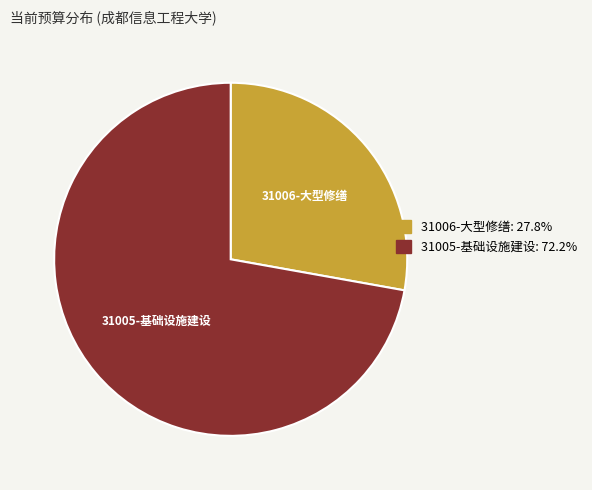

Which slice is the smallest?

31006-大型修缮